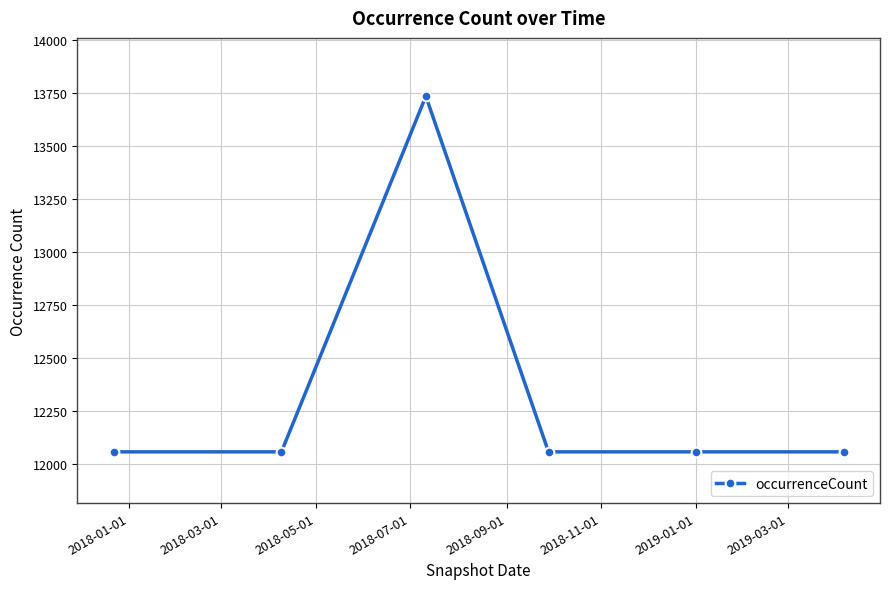

What is the difference between the maximum and minimum values?

1674